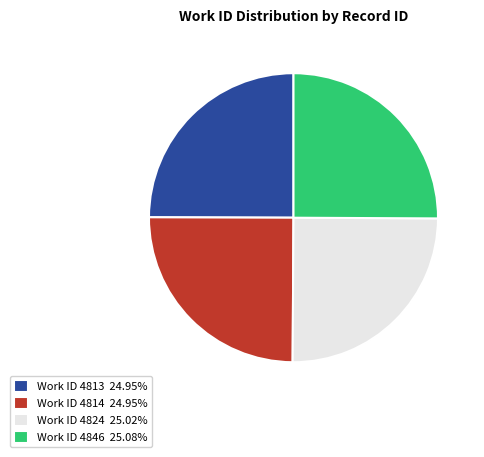

Approximately how many times larger is the value at Work ID 4846 25.08% compared to Work ID 4813 24.95%?

1.0